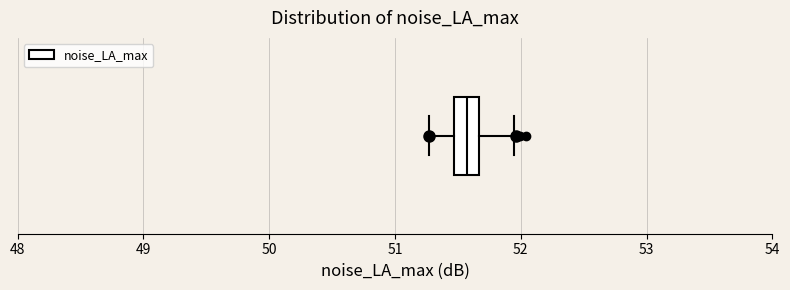

Where is the left edge of the box on the x-axis? The values are not printed on the chart, so give them approximately, as read against the axis.

51.5